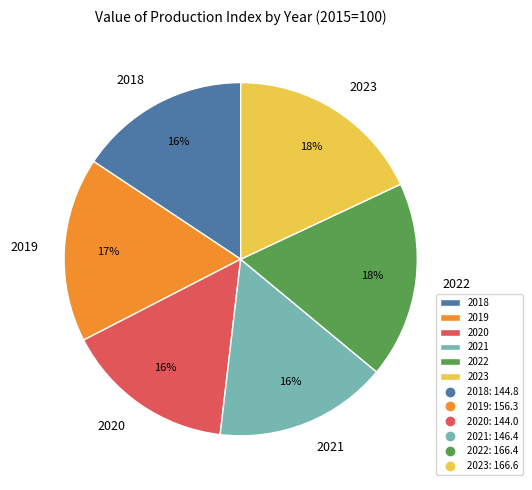

Is the sum of 2018 and 2021 greater than half?

No